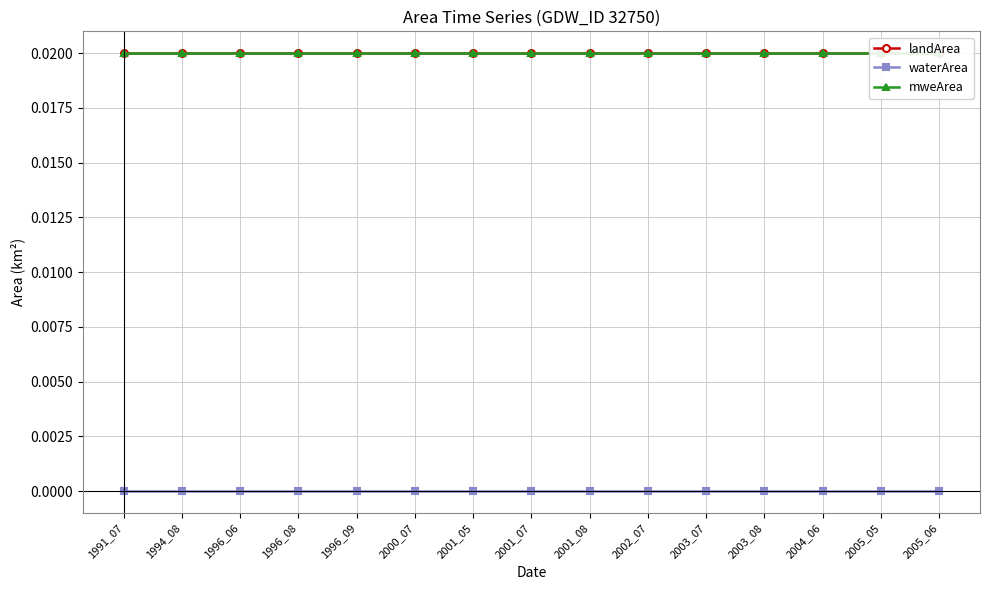

Between 2004_06 and 2001_05, which is larger?

2004_06